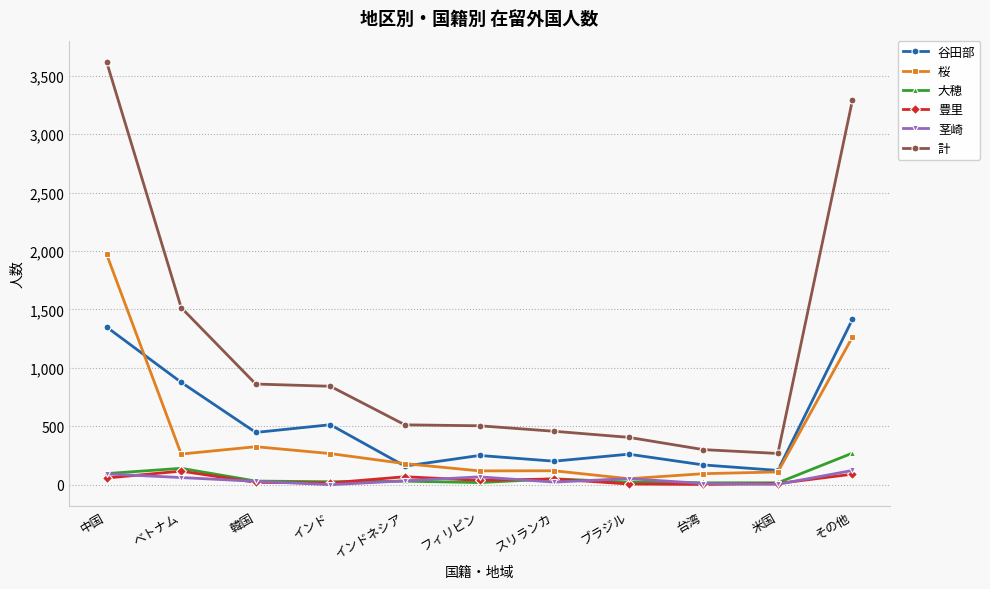

Is it true that 桜 equals 119 at フィリピン?

True